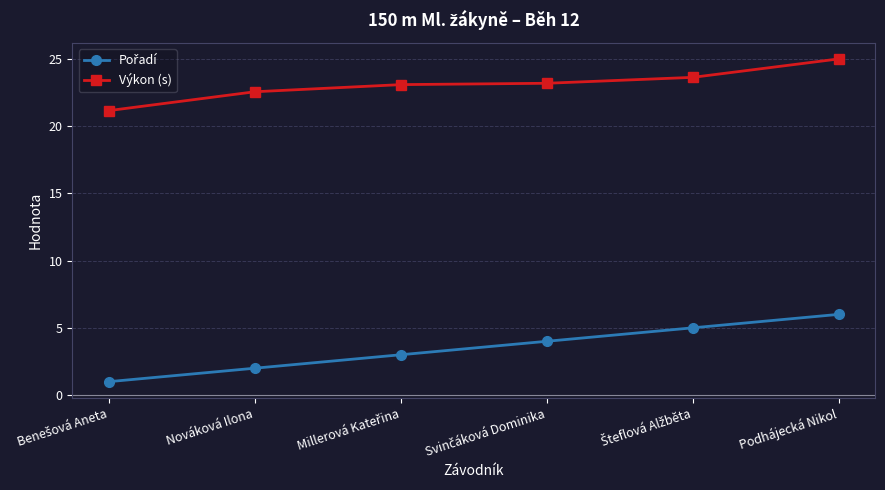

The value of Výkon (s) at Nováková Ilona is 22.5. True or false?

True